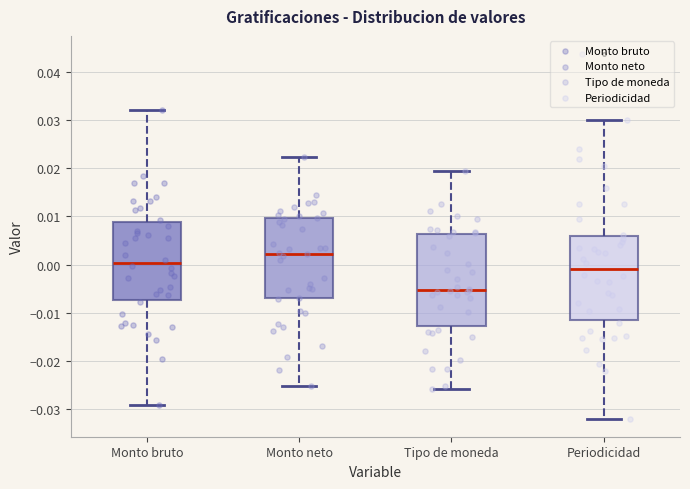

Where does the upper whisker of the box for Monto bruto end on the y-axis? The values are not printed on the chart, so give them approximately, as read against the axis.

0.032